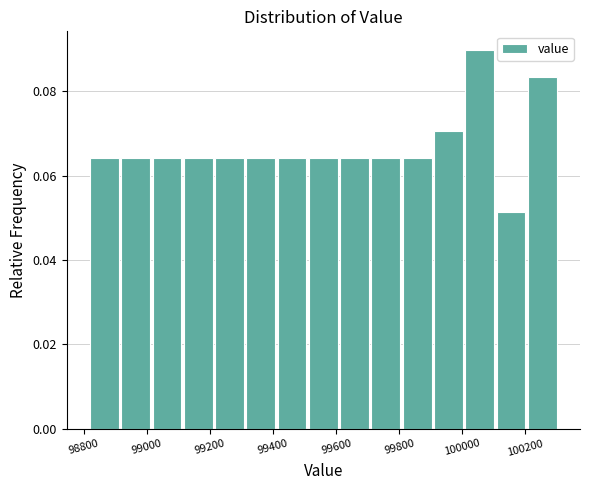

Which range on the x-axis has the tallest bar?

100000 to 100100